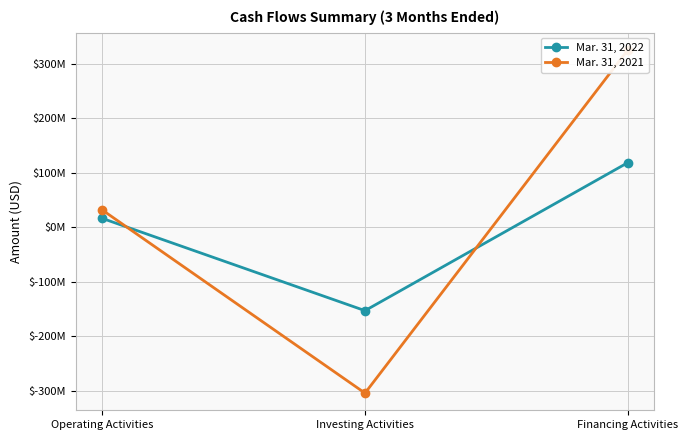

At which category is the sum across all series the highest?

Financing Activities